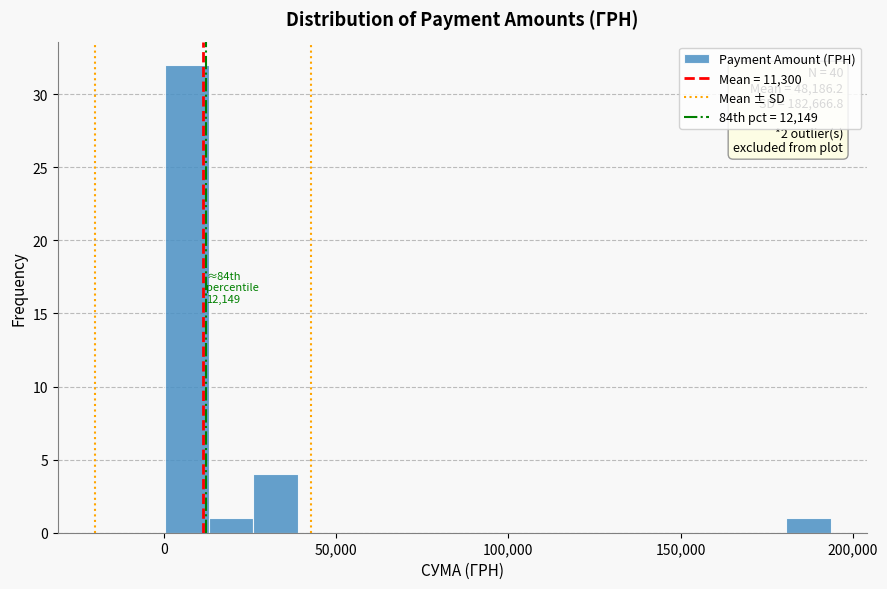

Read against the x-axis, roughly where is the centre of the tallest bar?

5000